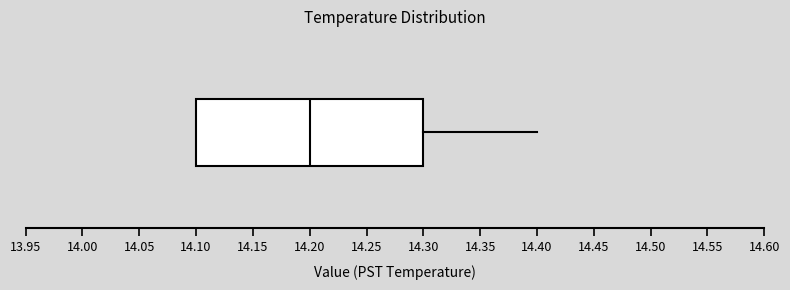

Where does the median line of the box sit on the x-axis? The values are not printed on the chart, so give them approximately, as read against the axis.

14.2